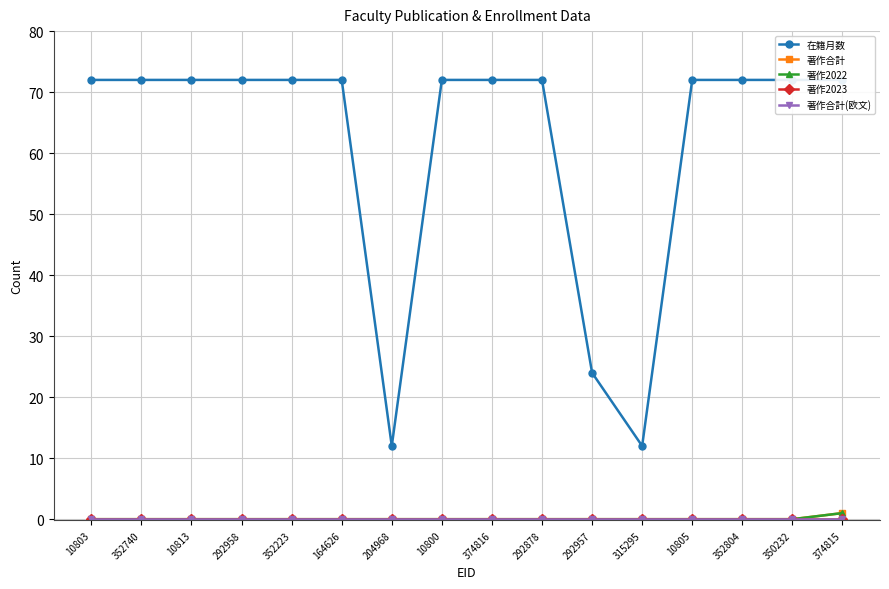

Which category has the highest value in the 著作合計(欧文) series?

10803